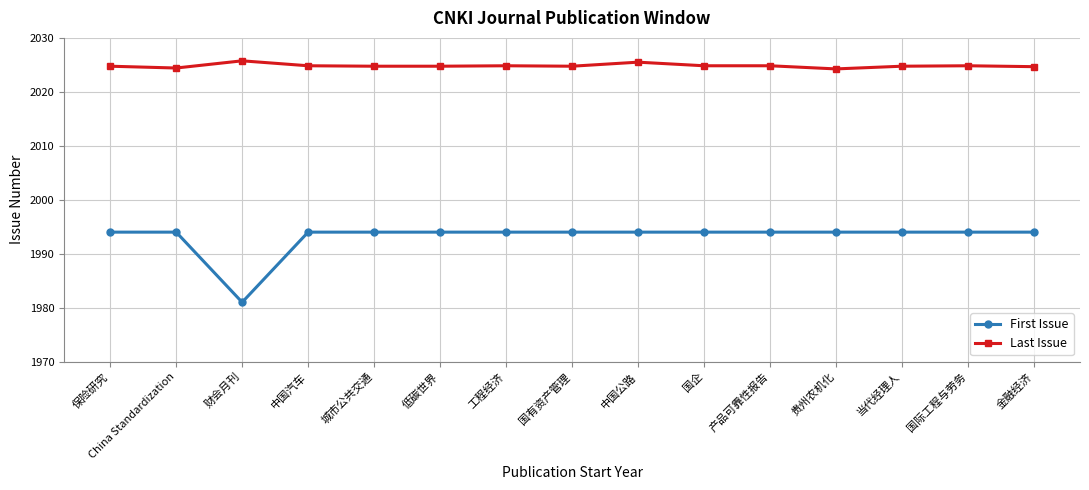

List the series in order of their peak value, highest first.

Last Issue, First Issue